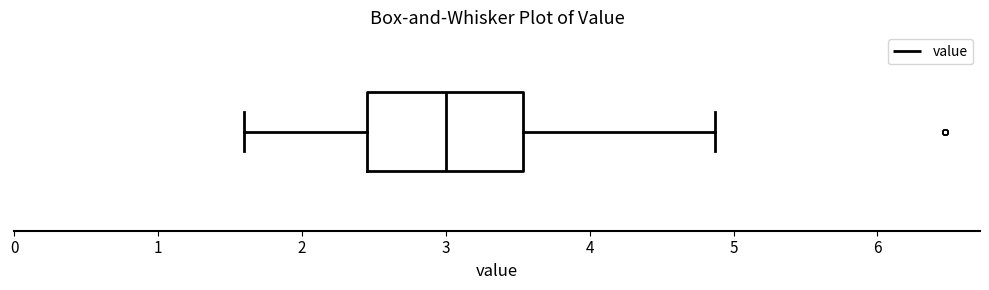

Where is the left edge of the box on the x-axis? The values are not printed on the chart, so give them approximately, as read against the axis.

2.5